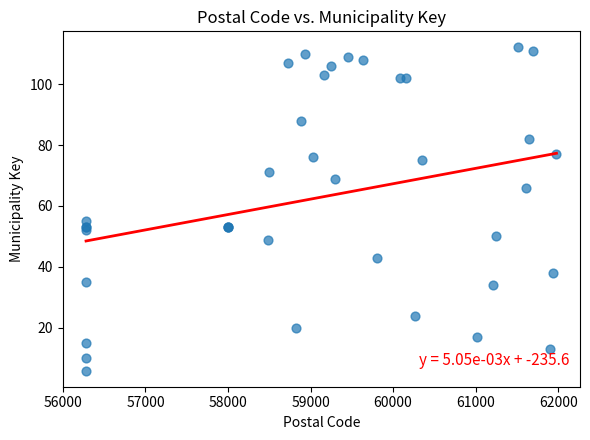

What Y value in the scatter plot is closest to 59?

55